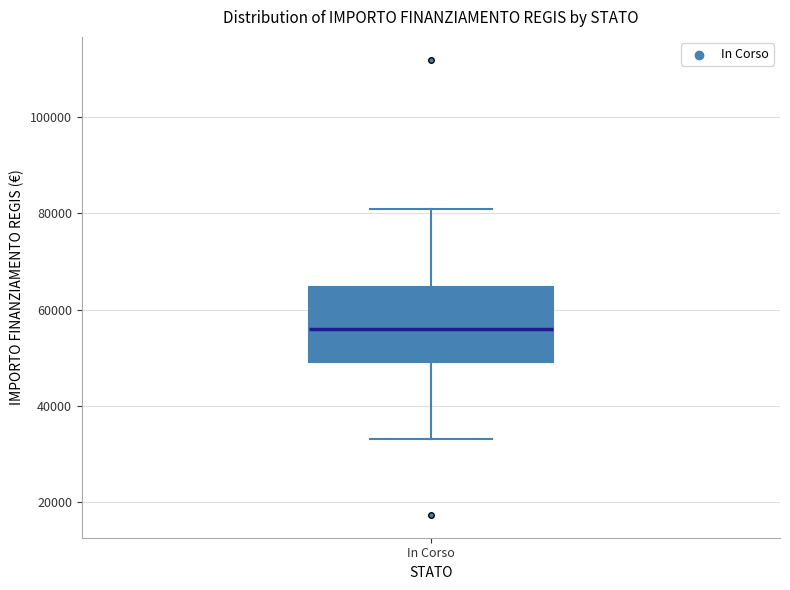

Read this box plot against the y-axis: the position of the median line, the range covered by the box, and the ends of both whiskers. The values are not printed on the chart, so give them approximately, as read against the axis.

median 56000, box 50000 to 64000, whiskers 32000 to 80000